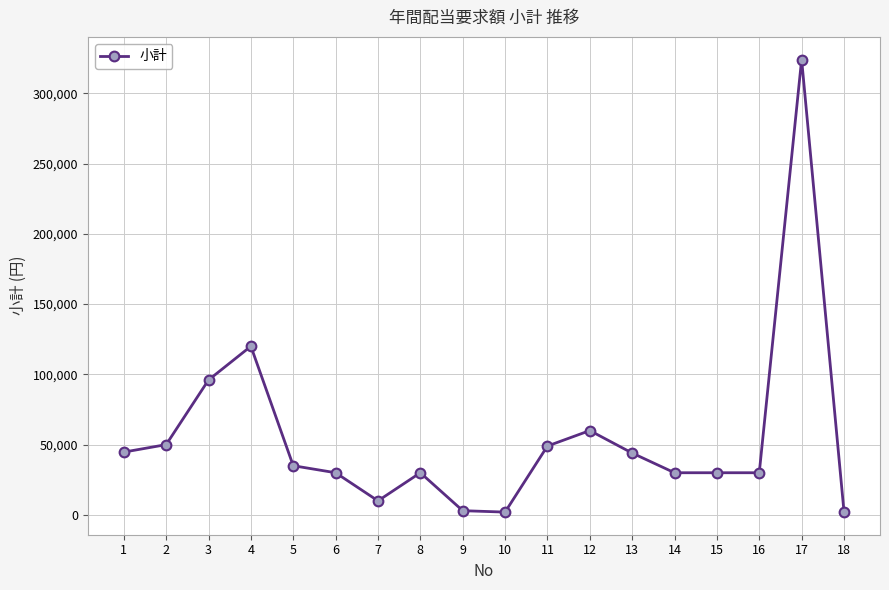

What is the value of the 17th point from the left?

324000